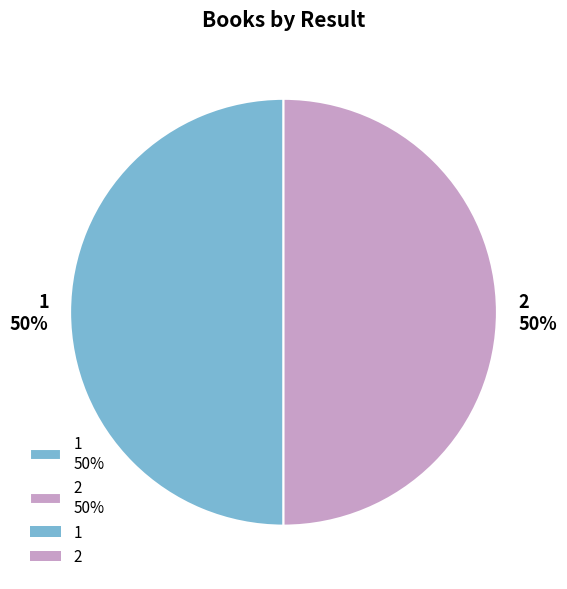

The 1 50% slice represents 41% of the pie. True or false?

False